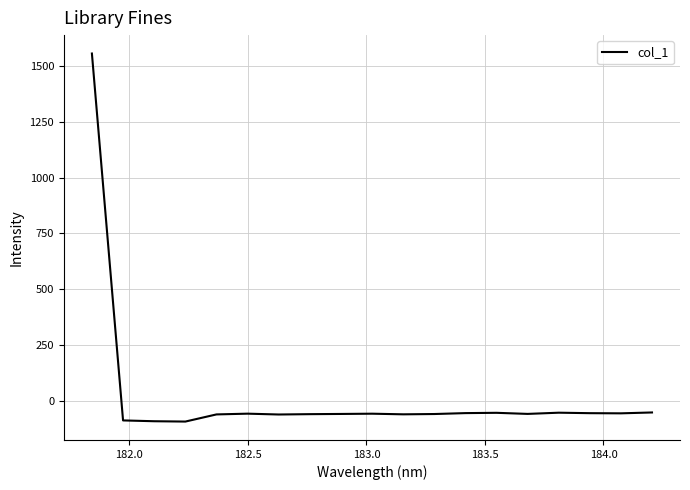

What is the greatest value displayed?

1556.5